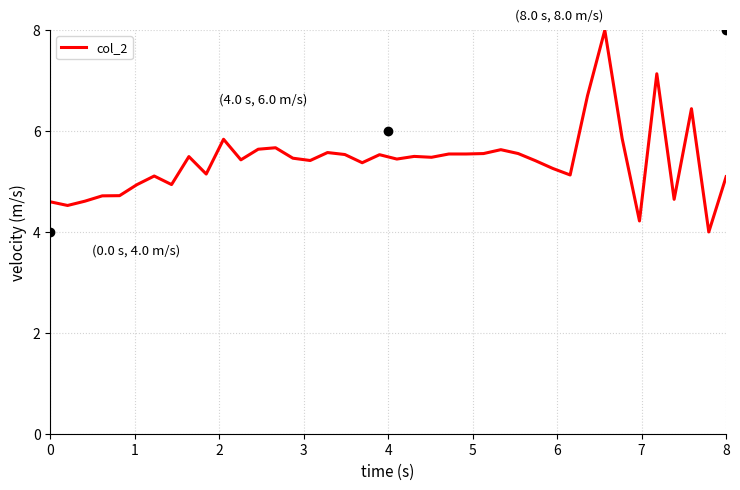

What is the minimum value shown in the chart?

4.0